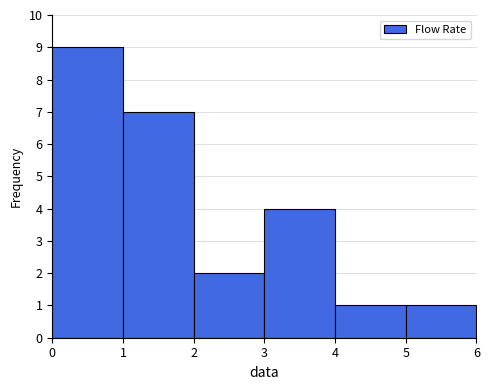

Reading left to right, list every bar in this chart as the range it spans on the x-axis followed by its height. The values are not printed on the chart, so give them approximately, as read against the axis.

0 to 1: 9
1 to 2: 7
2 to 3: 2
3 to 4: 4
4 to 5: 1
5 to 6: 1